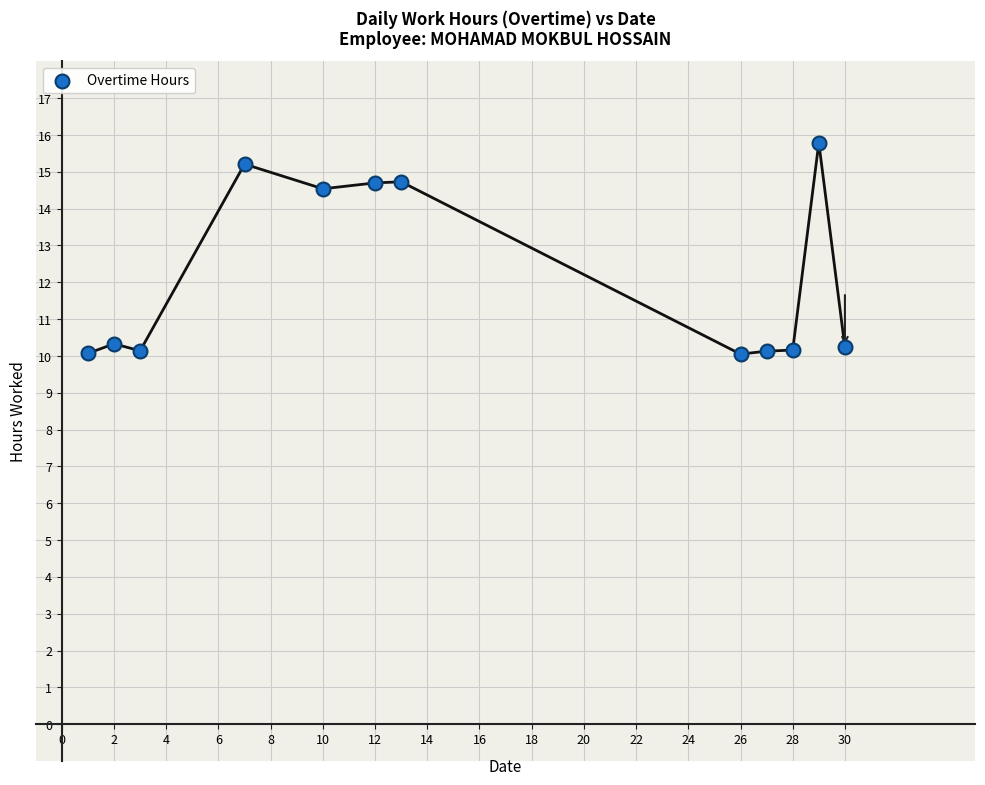

What is the range of Y values (max minus min)?

5.7